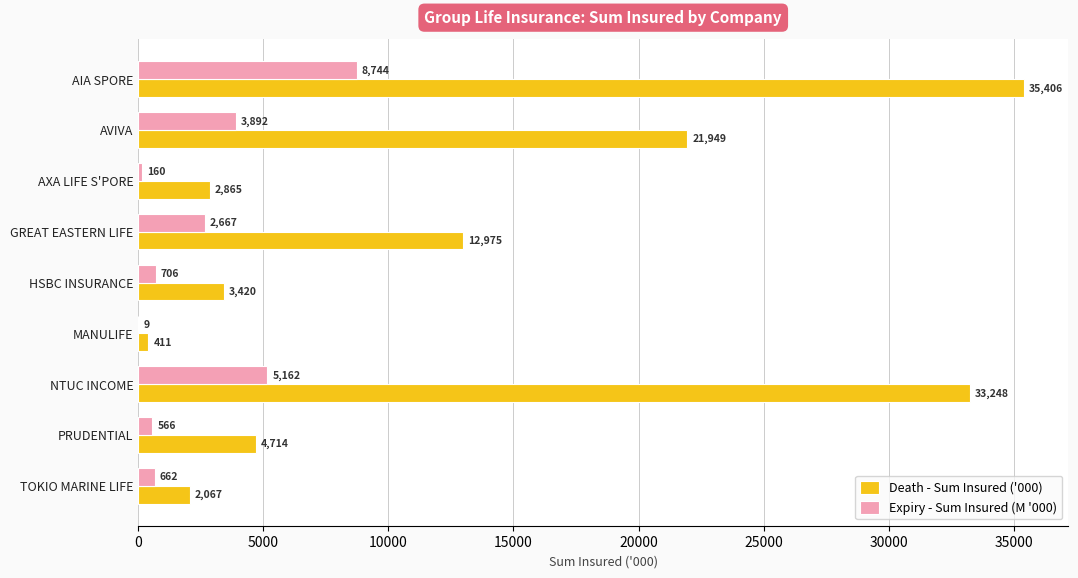

What is the sum of all Expiry - Sum Insured (M '000) values?

22568.0